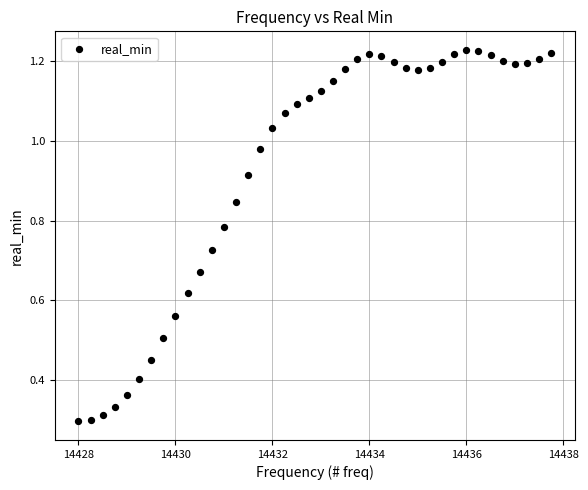

What is the range of X values (max minus min)?

9.8